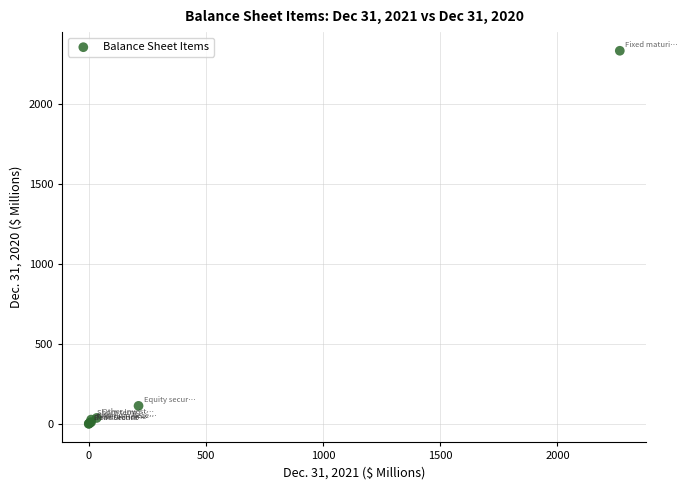

What Y value in the scatter plot is closest to 1167?

112.4